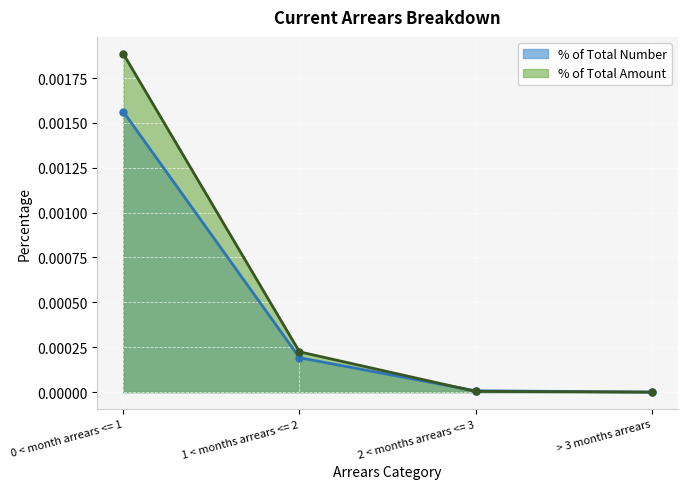

Which label corresponds to the largest value in the chart?

0 < month arrears <= 1